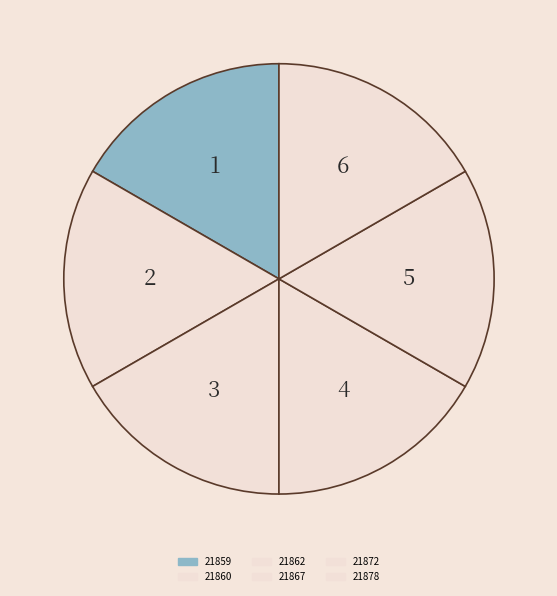

How many slices are in this pie chart?

6